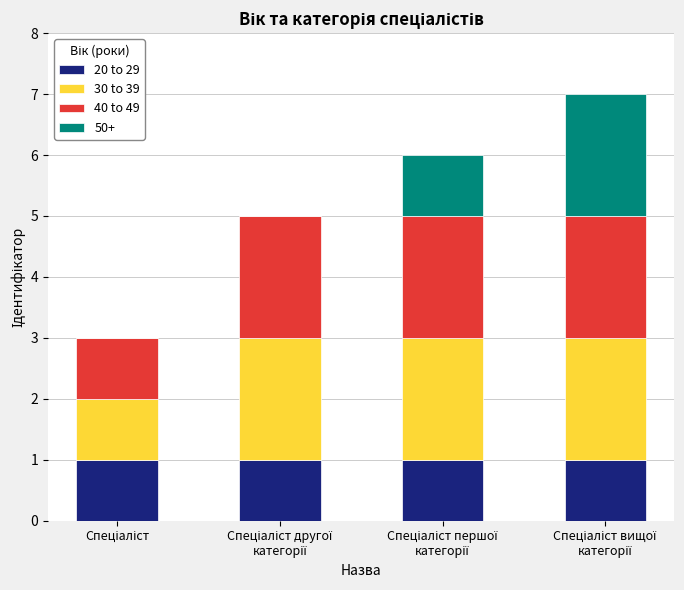

What is the sum of all 20 to 29 values?

4